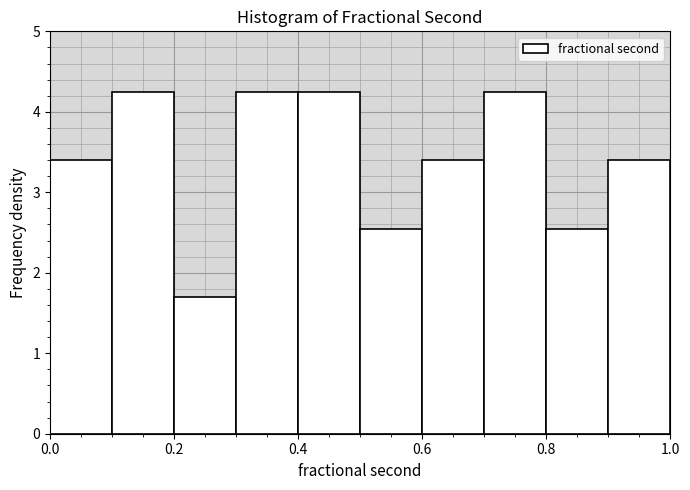

What is the height of the bar covering 0.9 to 1.0 on the x-axis? The values are not printed on the chart, so give them approximately, as read against the axis.

3.4